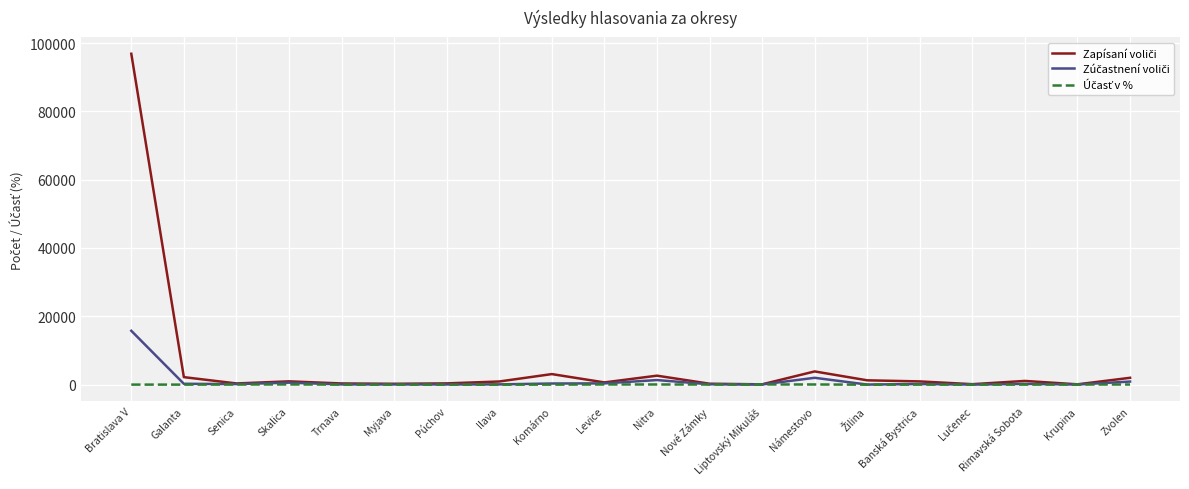

Which label corresponds to the largest value in the chart?

Bratislava V